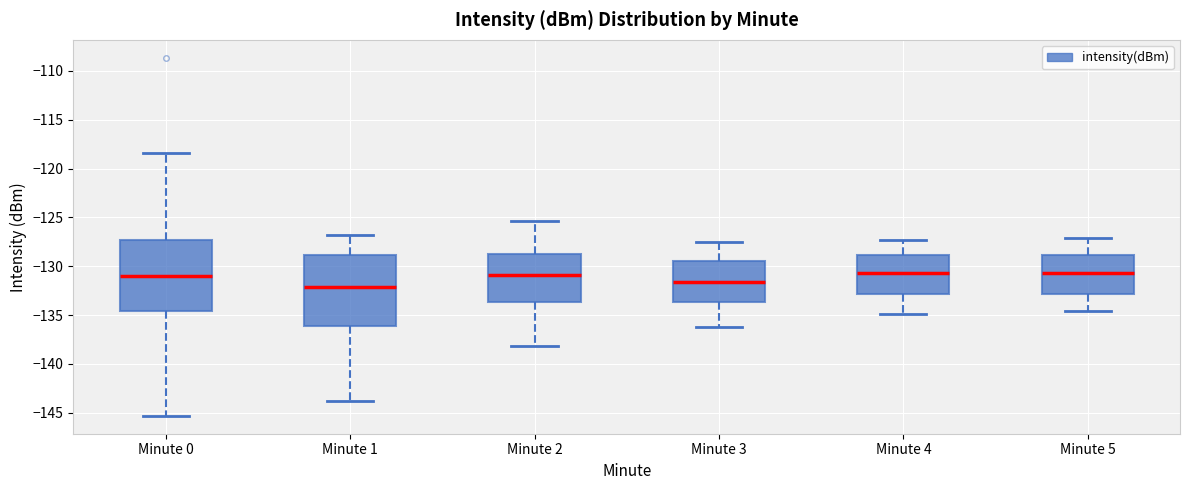

Where does the lower whisker of the box for Minute 4 end on the y-axis? The values are not printed on the chart, so give them approximately, as read against the axis.

-135.0